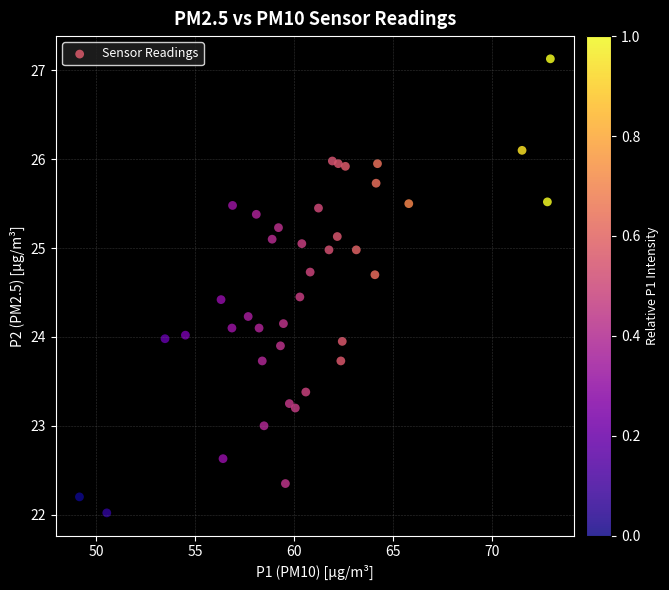

What is the range of X values (max minus min)?

23.8